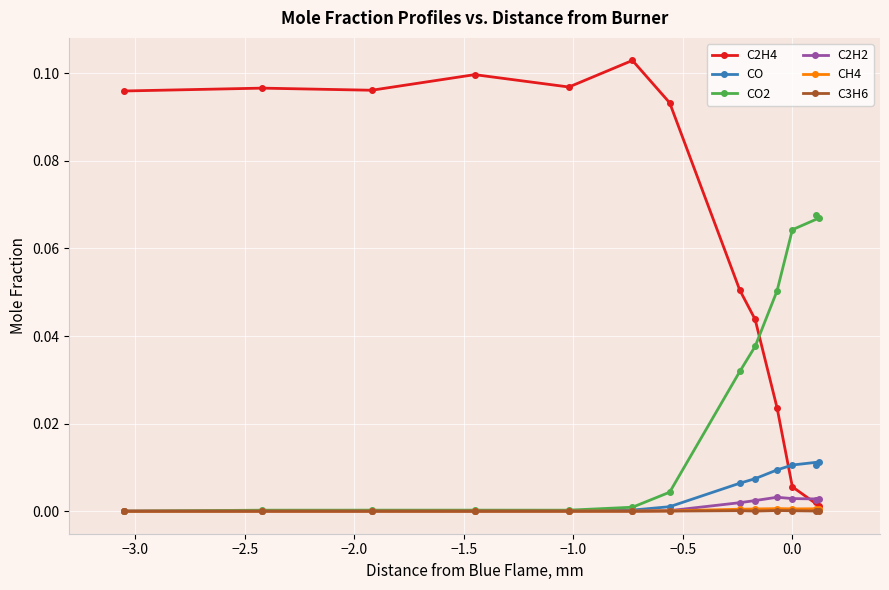

Reading left to right, transcribe all the data shown in this chart.

C2H4: 0.1	0.1	0.1	0.1	0.1	0.1	0.1	0.1	0.0	0.0	0.0	0.0	0.0
CO: 0.0	0.0	0.0	0.0	0.0	0.0	0.0	0.0	0.0	0.0	0.0	0.0	0.0
CO2: 0.0	0.0	0.0	0.0	0.0	0.0	0.0	0.0	0.0	0.1	0.1	0.1	0.1
C2H2: 0.0	0.0	0.0	0.0	0.0	0.0	0.0	0.0	0.0	0.0	0.0	0.0	0.0
CH4: 0.0	0.0	0.0	0.0	0.0	0.0	0.0	0.0	0.0	0.0	0.0	0.0	0.0
C3H6: 0.0	0.0	0.0	0.0	0.0	0.0	0.0	0.0	0.0	0.0	0.0	0.0	0.0